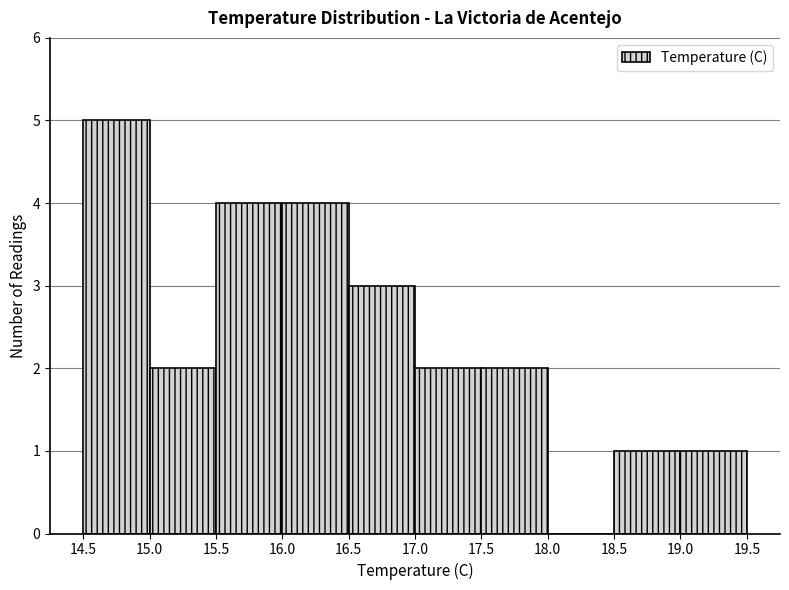

Reading left to right, transcribe this chart: for each bar, give the range it covers on the x-axis and its height. The values are not printed on the chart, so give them approximately, as read against the axis.

14.5 to 15.0: 5
15.0 to 15.5: 2
15.5 to 16.0: 4
16.0 to 16.5: 4
16.5 to 17.0: 3
17.0 to 17.5: 2
17.5 to 18.0: 2
18.0 to 18.5: 0
18.5 to 19.0: 1
19.0 to 19.5: 1